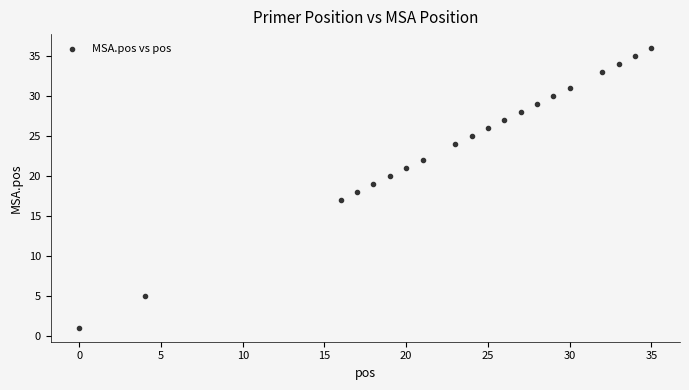

What is the range of Y values (max minus min)?

35